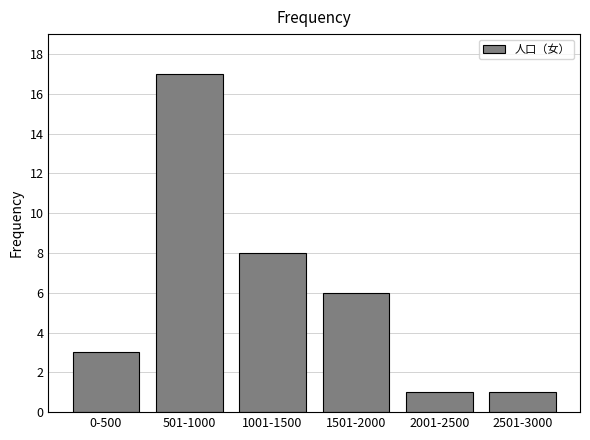

Reading left to right, extract all data points from this chart.

3	17	8	6	1	1